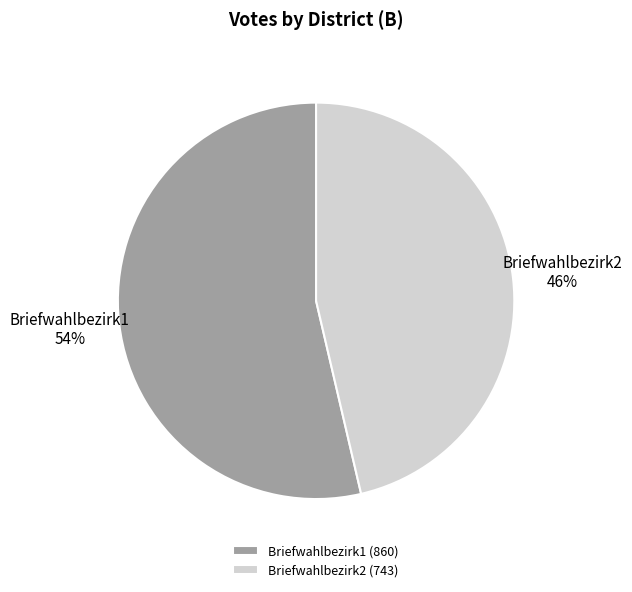

Which category has the biggest portion of the pie?

Briefwahlbezirk1